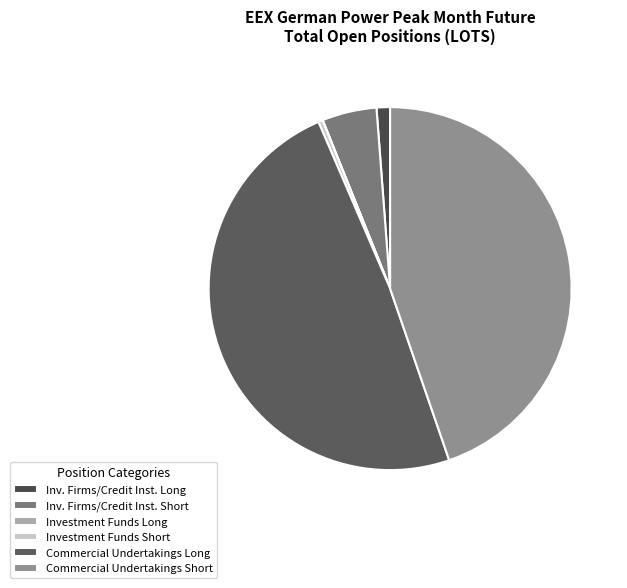

Rank the categories by value from highest to lowest.

Commercial Undertakings Long, Commercial Undertakings Short, Investment Firms or credit institutions Short, Investment Firms or credit institutions Long, Investment Funds Short, Investment Funds Long